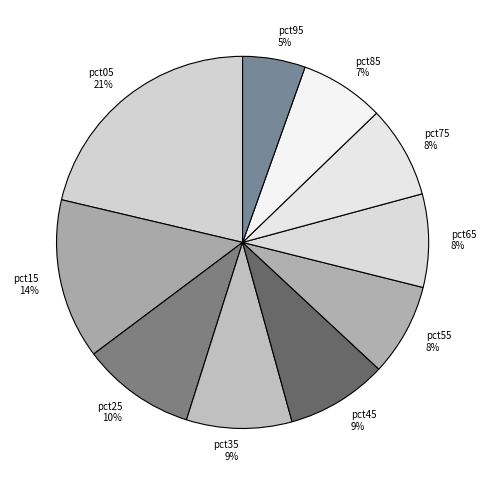

To the nearest percent, what portion does pct65 represent?

8%